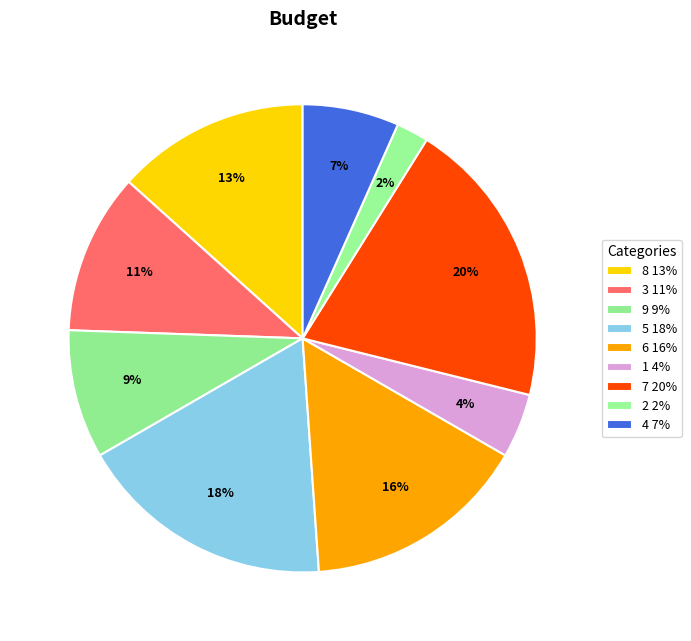

How many segments does this pie chart have?

9